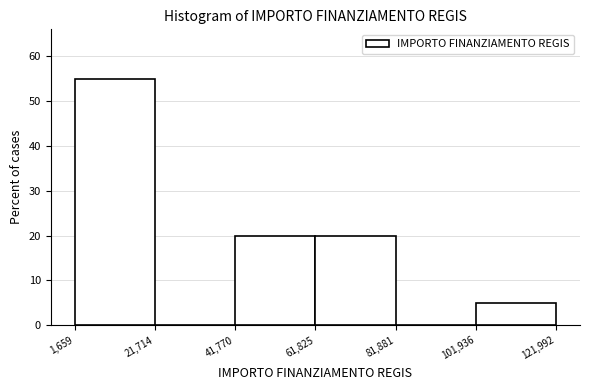

How tall is the bar that spans 1,659 to 21,714 on the x-axis? The values are not printed on the chart, so give them approximately, as read against the axis.

55